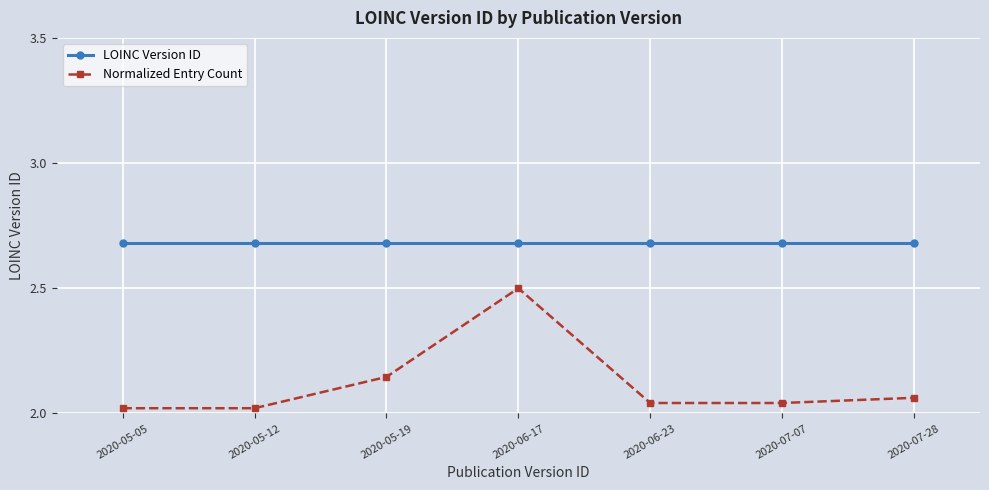

At which category is the sum across all series the highest?

2020-06-17